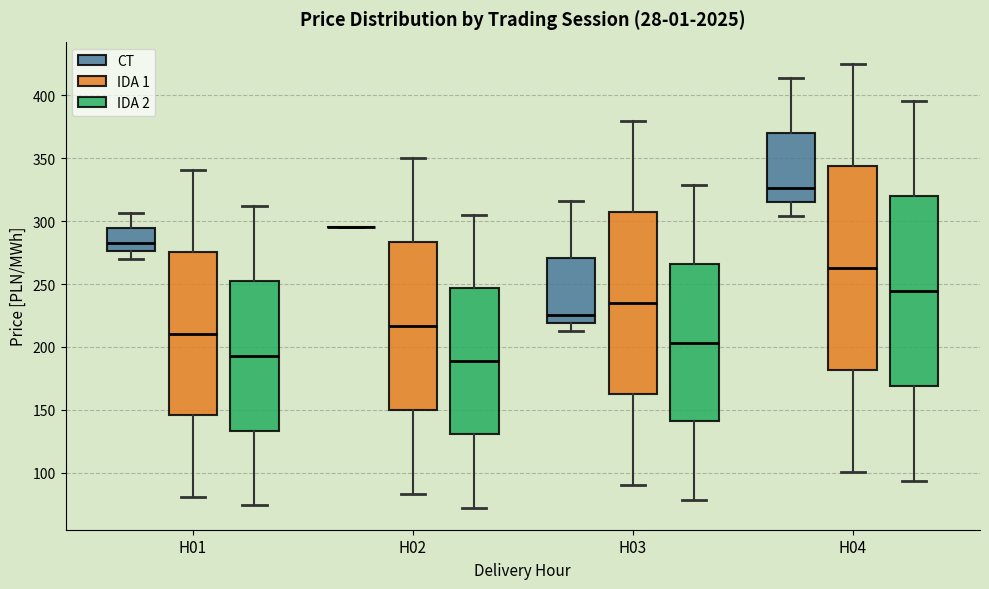

Reading left to right, transcribe this box plot: for each box, give where its median line is, the range the box spans, and where its two whiskers end, as read against the y-axis. The values are not printed on the chart, so give them approximately, as read against the axis.

H01 (CT): median 285, box 275 to 295, whiskers 270 to 305
H01 (IDA 1): median 210, box 145 to 275, whiskers 80 to 340
H01 (IDA 2): median 195, box 135 to 255, whiskers 75 to 310
H02 (CT): box collapsed to a line at 295, whiskers 295 to 295
H02 (IDA 1): median 215, box 150 to 285, whiskers 85 to 350
H02 (IDA 2): median 190, box 130 to 245, whiskers 70 to 305
H03 (CT): median 225, box 220 to 270, whiskers 215 to 315
H03 (IDA 1): median 235, box 160 to 305, whiskers 90 to 380
H03 (IDA 2): median 205, box 140 to 265, whiskers 80 to 330
H04 (CT): median 325, box 315 to 370, whiskers 305 to 415
H04 (IDA 1): median 265, box 180 to 345, whiskers 100 to 425
H04 (IDA 2): median 245, box 170 to 320, whiskers 95 to 395